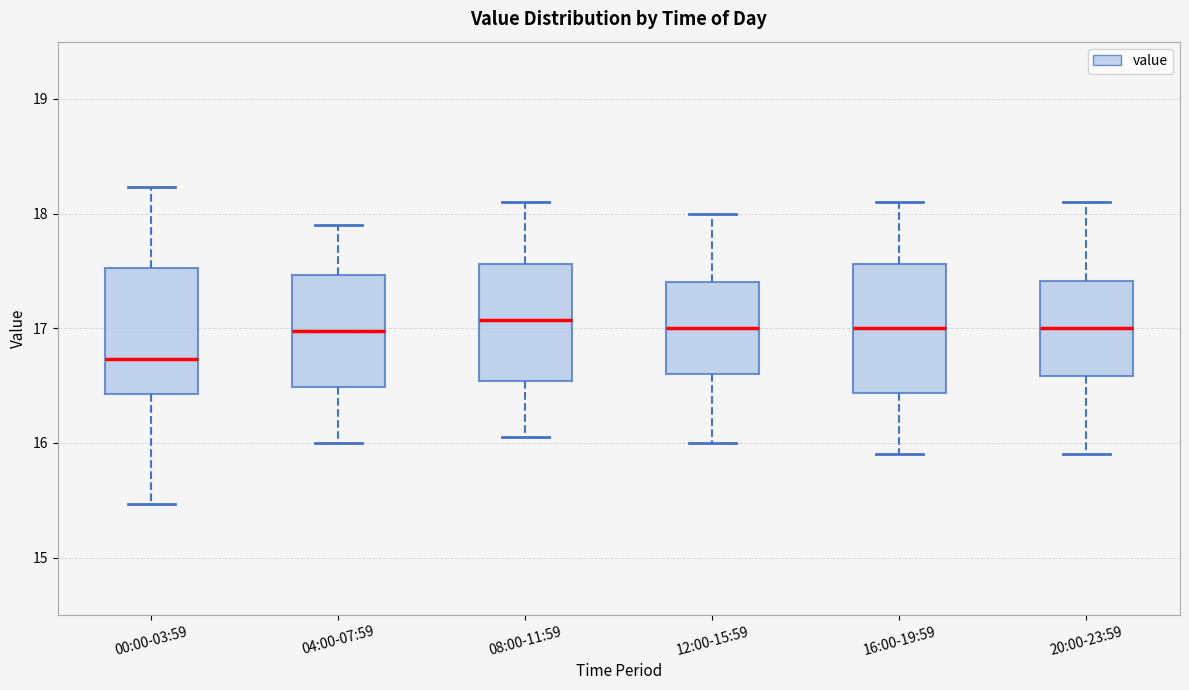

Reading left to right, transcribe this box plot: for each box, give where its median line is, the range the box spans, and where its two whiskers end, as read against the y-axis. The values are not printed on the chart, so give them approximately, as read against the axis.

00:00-03:59: median 16.7, box 16.4 to 17.5, whiskers 15.5 to 18.2
04:00-07:59: median 17.0, box 16.5 to 17.5, whiskers 16.0 to 17.9
08:00-11:59: median 17.1, box 16.5 to 17.6, whiskers 16.1 to 18.1
12:00-15:59: median 17.0, box 16.6 to 17.4, whiskers 16.0 to 18.0
16:00-19:59: median 17.0, box 16.4 to 17.6, whiskers 15.9 to 18.1
20:00-23:59: median 17.0, box 16.6 to 17.4, whiskers 15.9 to 18.1